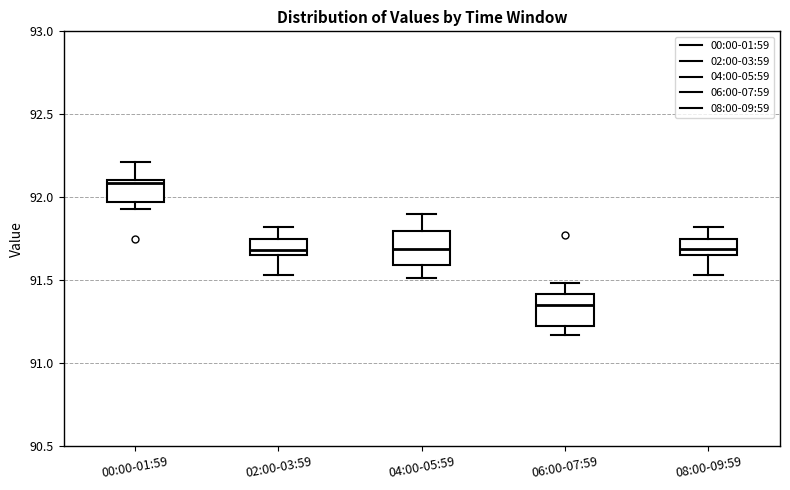

Where does the upper whisker of the box for 08:00-09:59 end on the y-axis? The values are not printed on the chart, so give them approximately, as read against the axis.

91.80